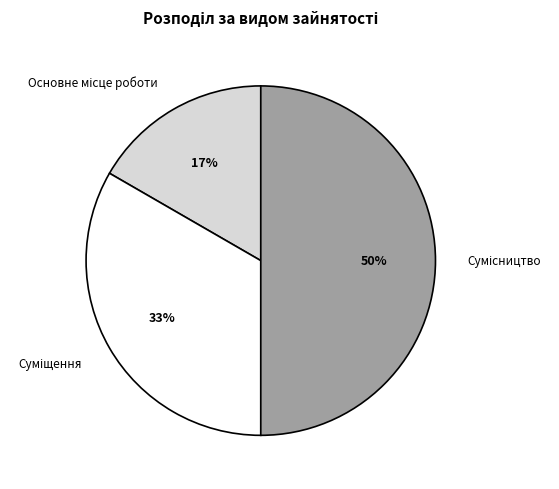

To the nearest percent, what is the difference between the largest and smallest slice percentages?

33%